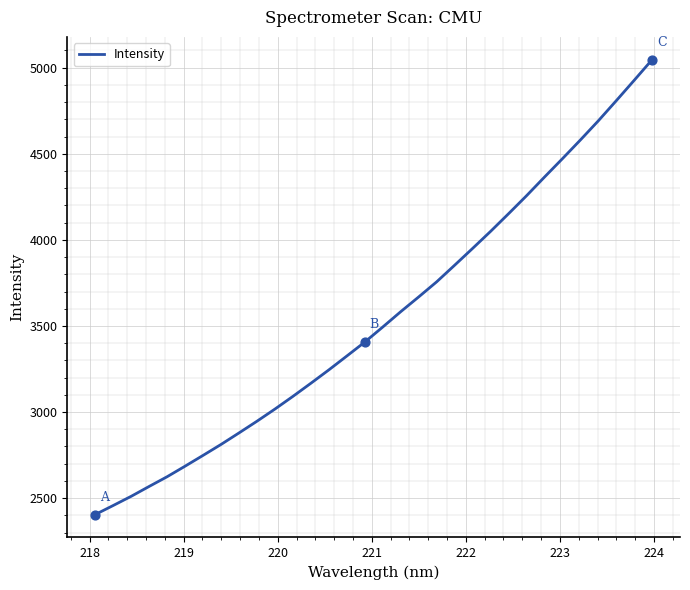

What is the difference between the maximum and minimum values?

2642.5